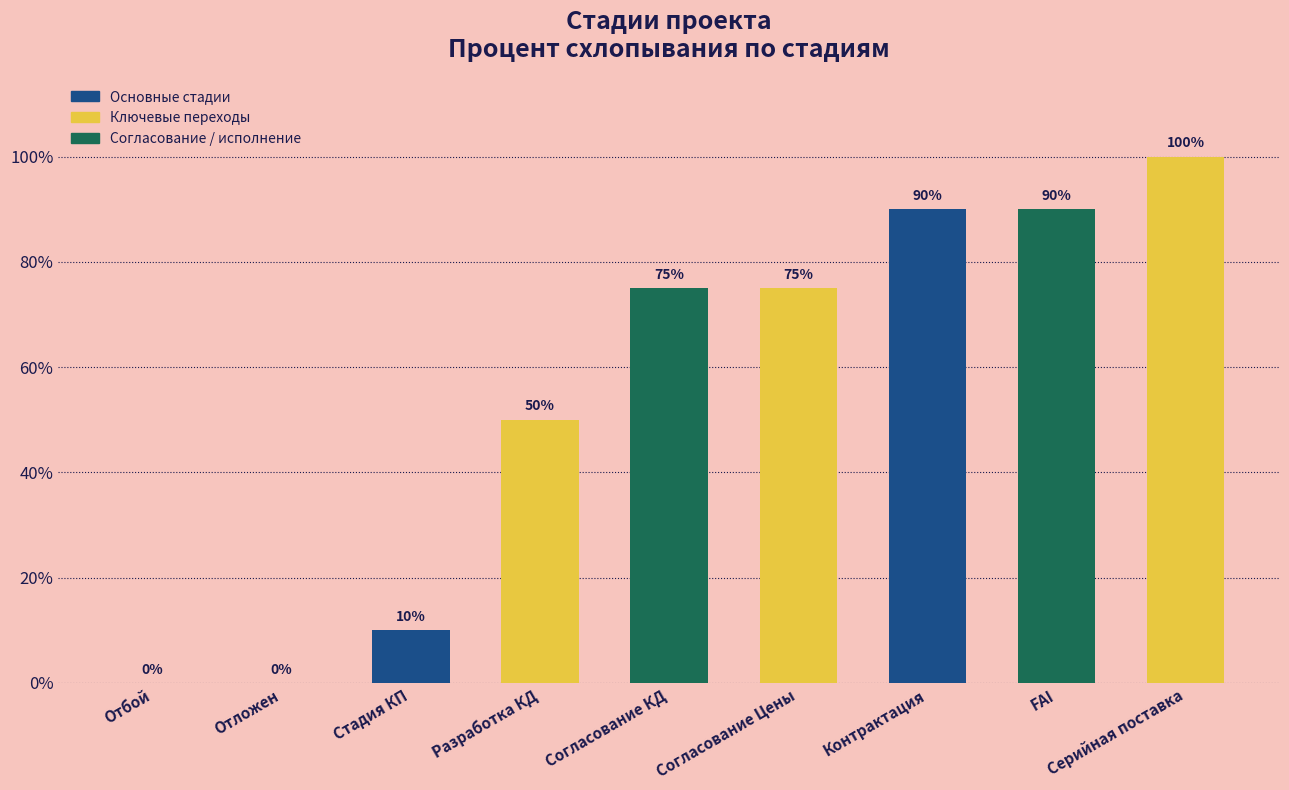

What position from the left is Отбой?

1